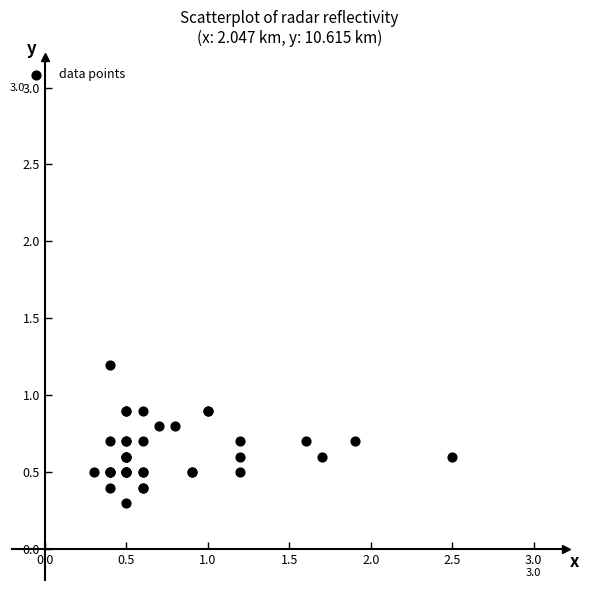

What Y value in the scatter plot is closest to 0?

0.3